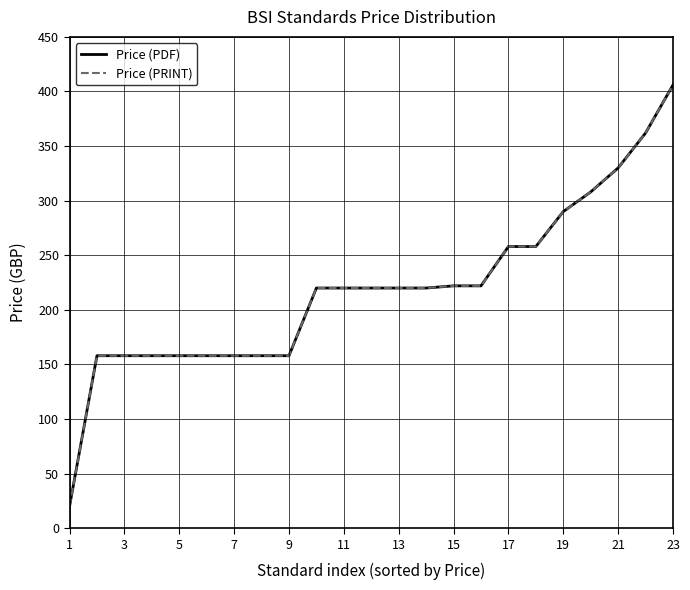

True or false: Price (PDF) and Price (PRINT) cross at least once.

False